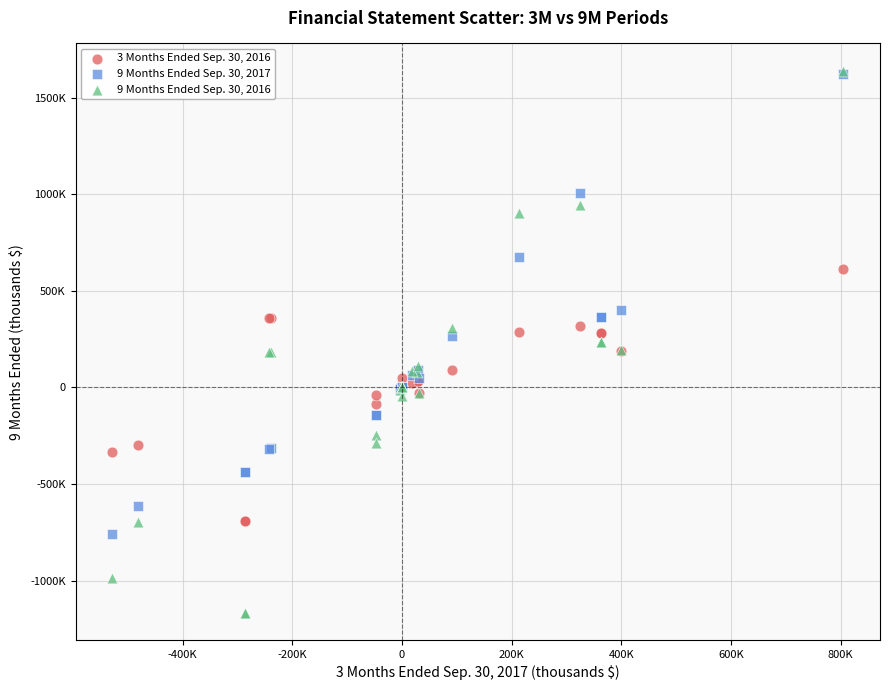

Which series contains the lowest Y value?

9 Months Ended Sep. 30, 2016